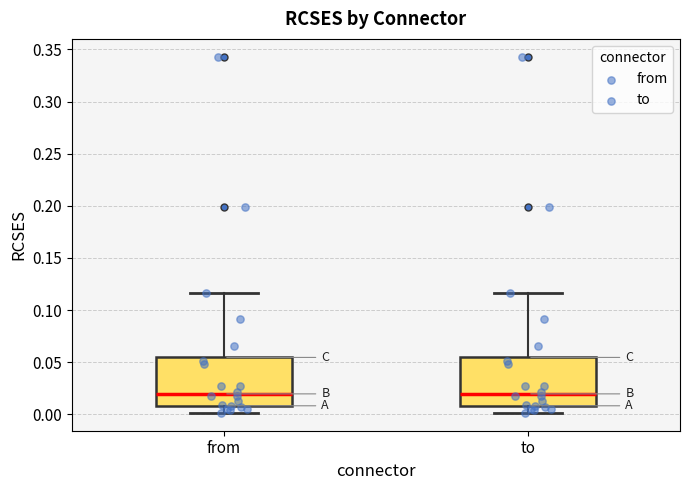

Where is the upper edge of the box for from on the y-axis? The values are not printed on the chart, so give them approximately, as read against the axis.

0.055